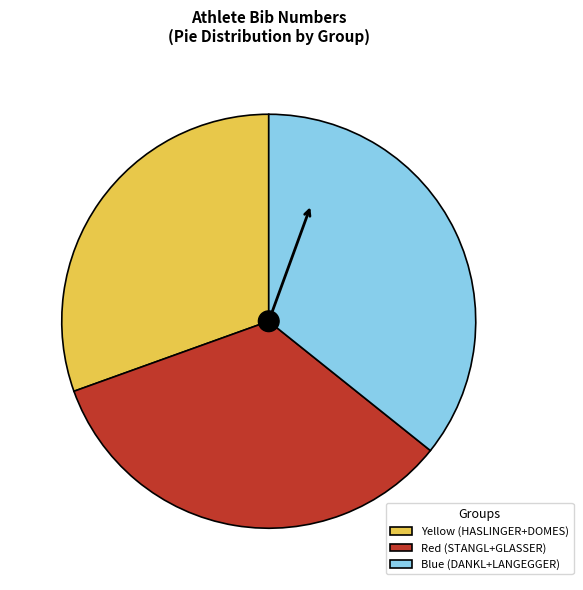

What is the smallest slice in the pie chart?

Yellow (HASLINGER+DOMES)